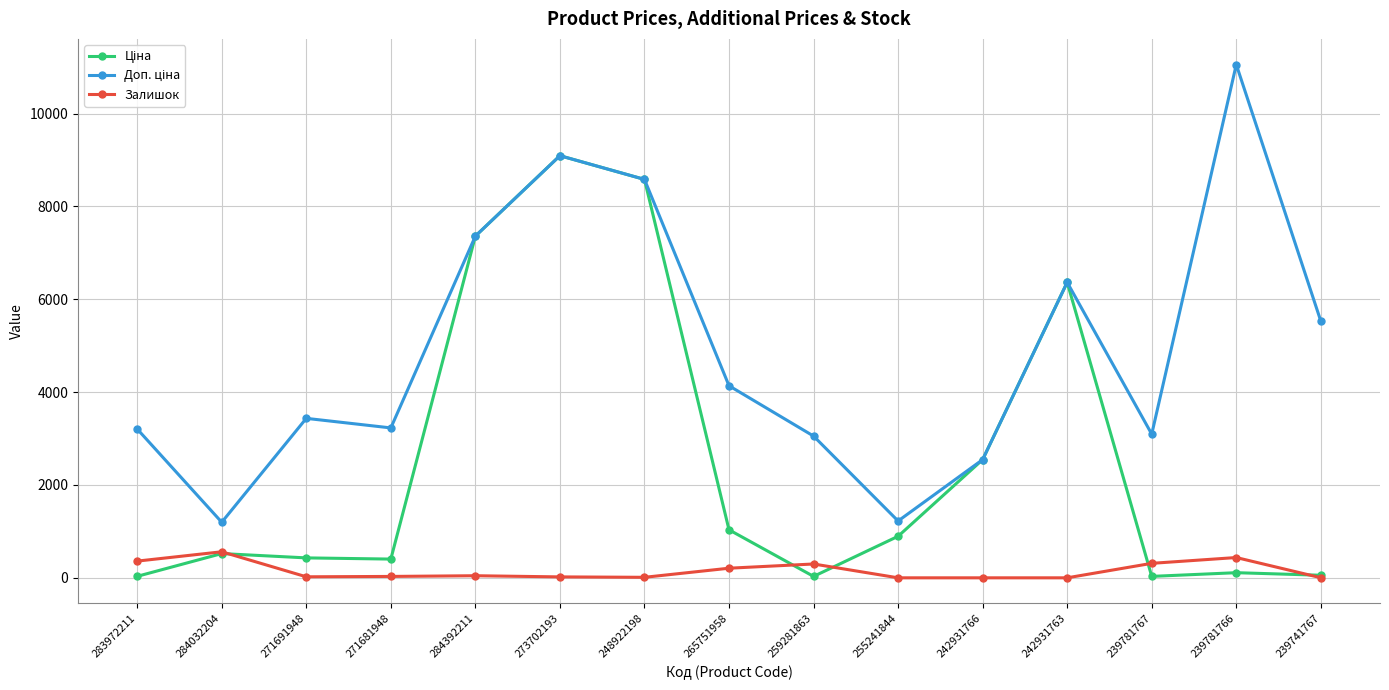

What is the average value of the Залишок series?

153.7